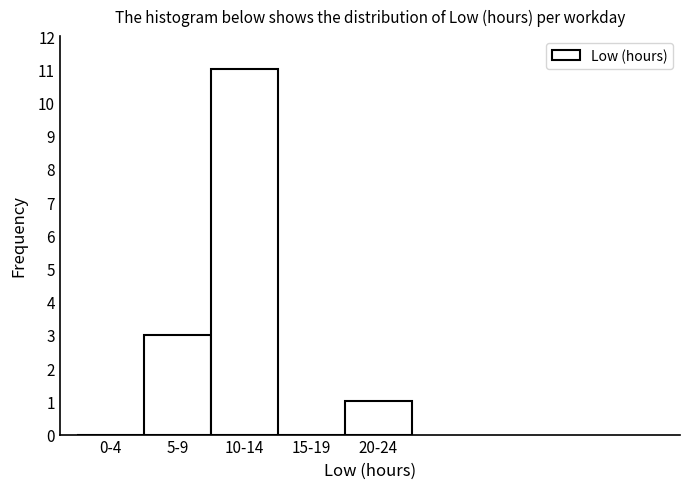

Reading left to right, transcribe all the data shown in this chart.

0-4=0	5-9=3	10-14=11	15-19=0	20-24=1